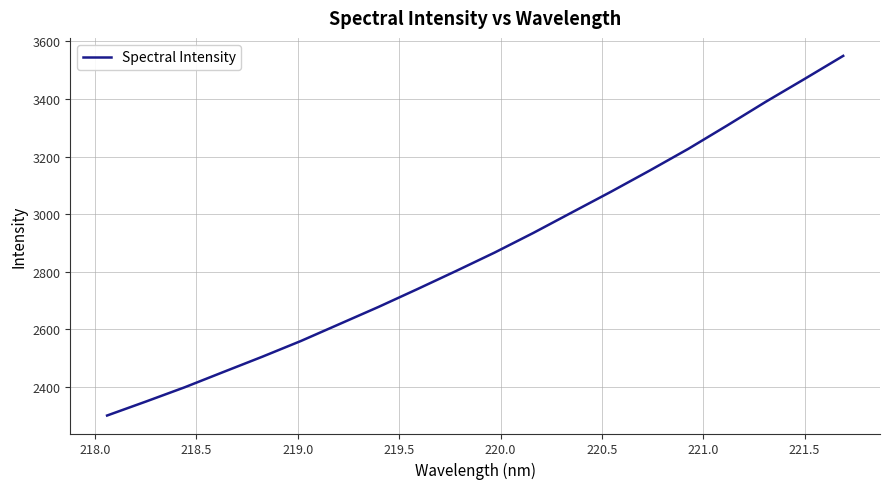

What is the greatest value displayed?

3549.7